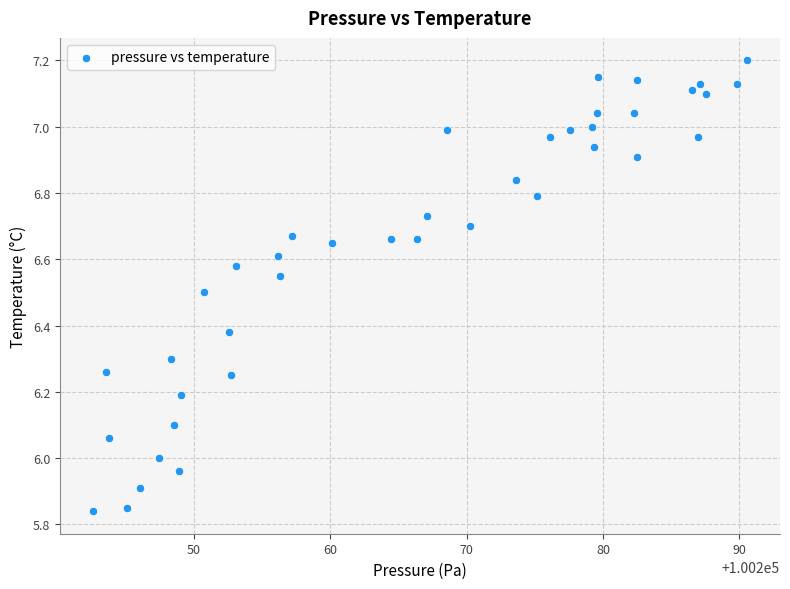

What is the range of X values (max minus min)?

48.0